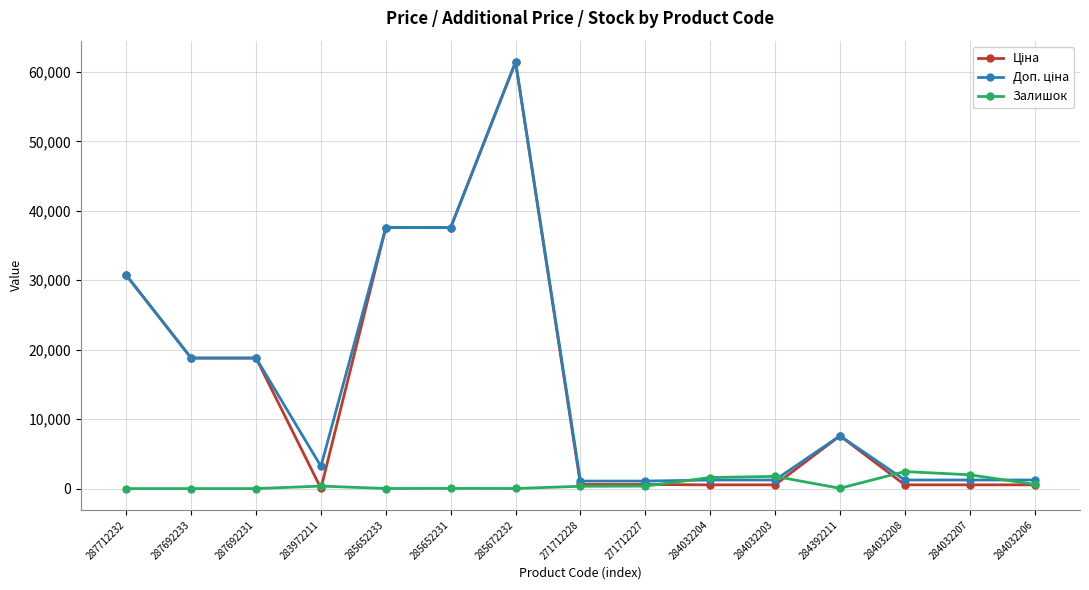

True or false: Залишок has more than 2 points higher than both neighbors.

True